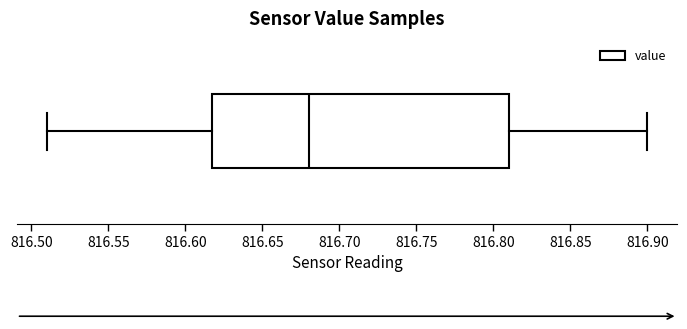

Transcribe this box plot: give where the median line is, the range the box spans, and where the two whiskers end, as read against the x-axis. The values are not printed on the chart, so give them approximately, as read against the axis.

median 816.68, box 816.62 to 816.81, whiskers 816.51 to 816.90